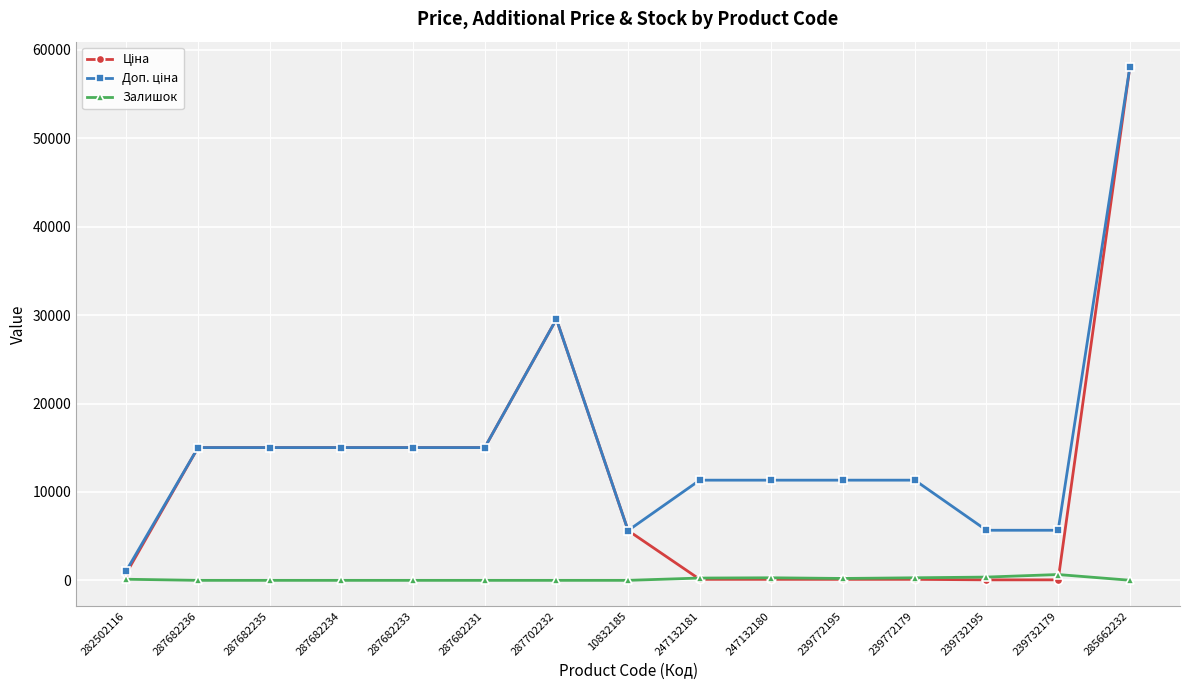

What is the difference between the highest and lowest values at 287682235?

15019.2